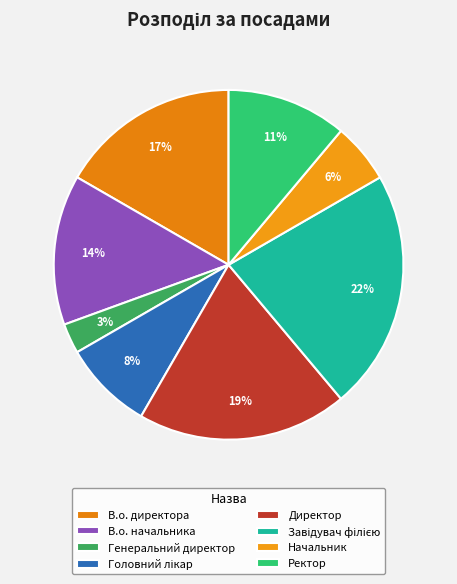

To the nearest percent, what is the difference between the largest and smallest slice percentages?

19%